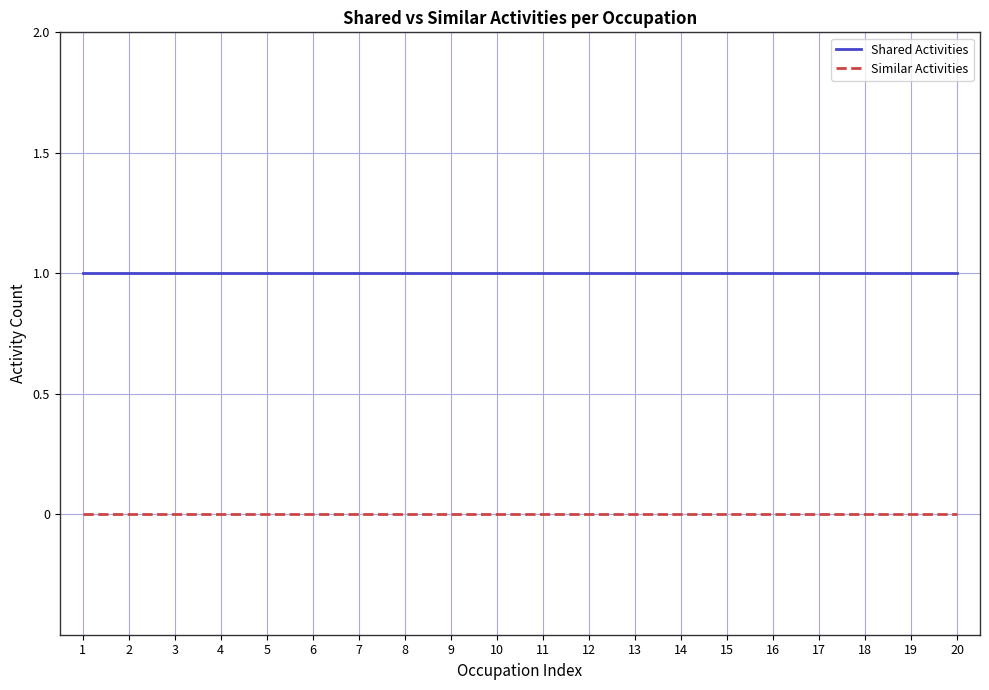

True or false: Shared Activities has a value of 2 at 10.

False